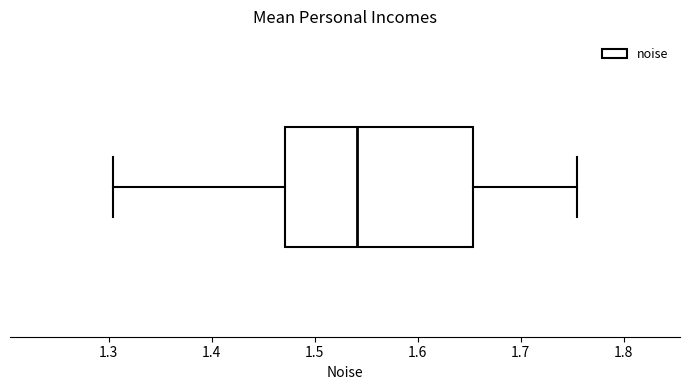

Read this box plot against the x-axis: the position of the median line, the range covered by the box, and the ends of both whiskers. The values are not printed on the chart, so give them approximately, as read against the axis.

median 1.54, box 1.47 to 1.65, whiskers 1.30 to 1.75